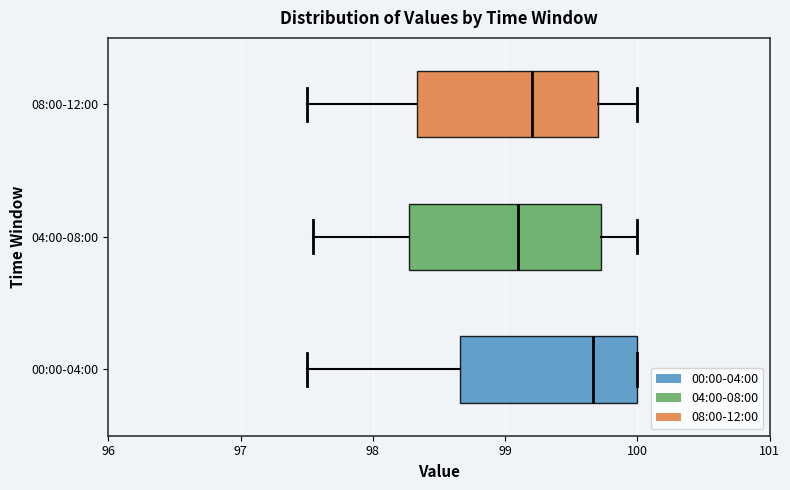

Reading bottom to top, read every box against the x-axis: the position of its median line, the range the box covers, and the ends of its whiskers. The values are not printed on the chart, so give them approximately, as read against the axis.

00:00-04:00: median 99.7, box 98.7 to 100.0, whiskers 97.5 to 100.0
04:00-08:00: median 99.1, box 98.3 to 99.7, whiskers 97.6 to 100.0
08:00-12:00: median 99.2, box 98.3 to 99.7, whiskers 97.5 to 100.0